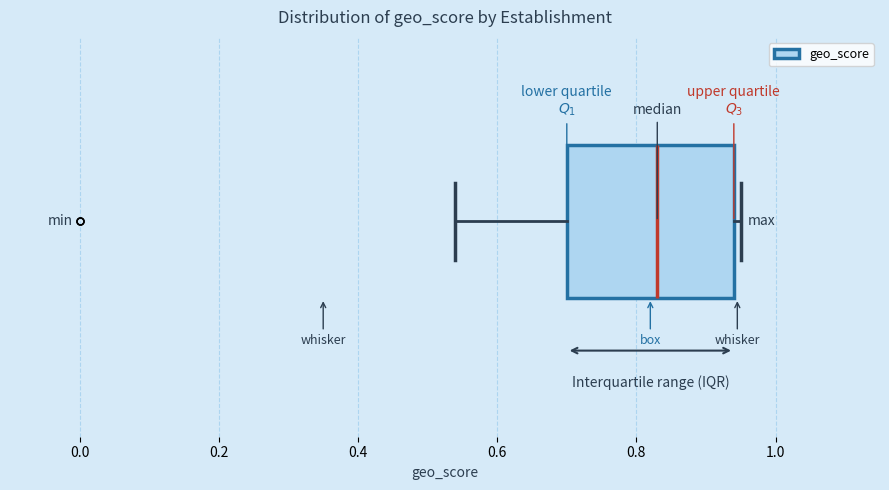

Where does the left whisker of the box end on the x-axis? The values are not printed on the chart, so give them approximately, as read against the axis.

0.54